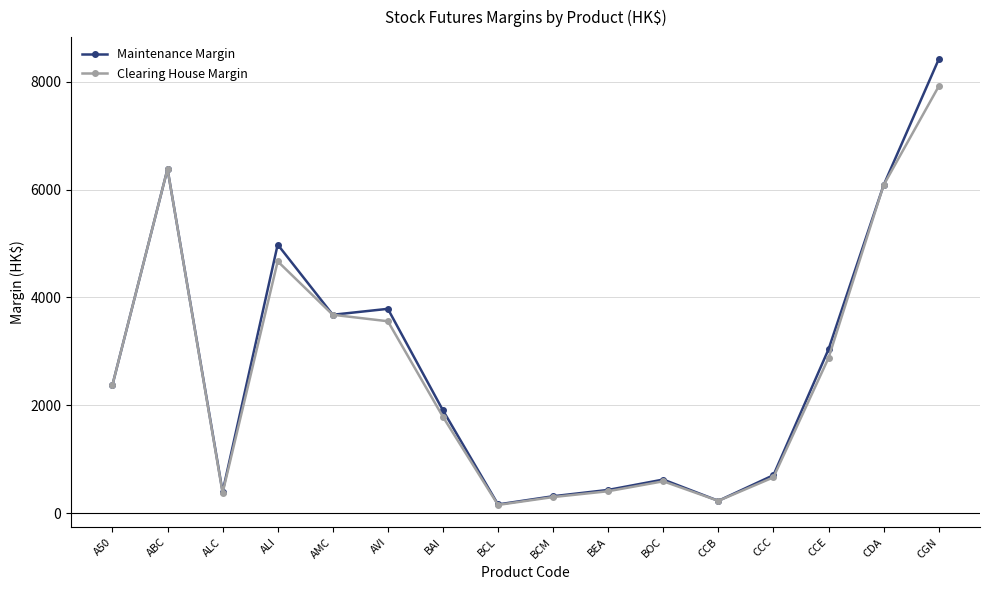

Which category has the lowest value across all series?

BCL